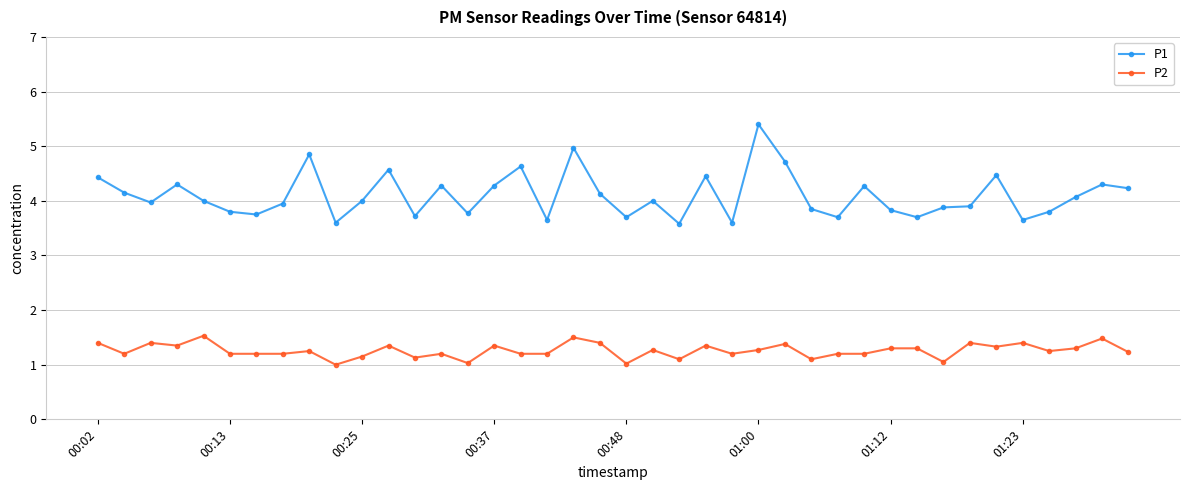

Which series has the largest range (max minus min)?

P1